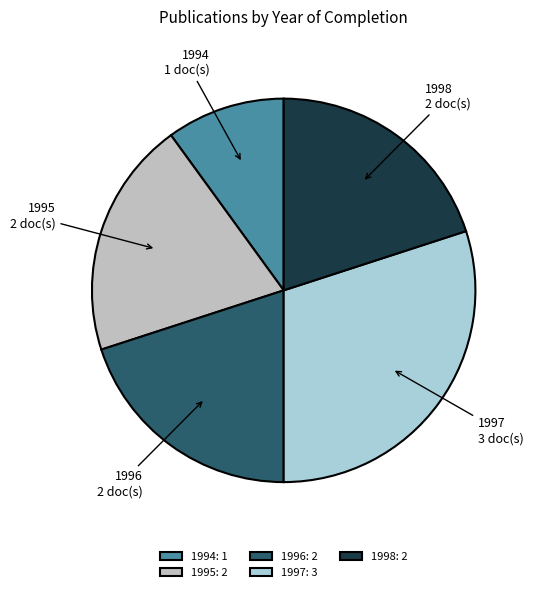

True or false: 1996 accounts for 14% of the total.

False